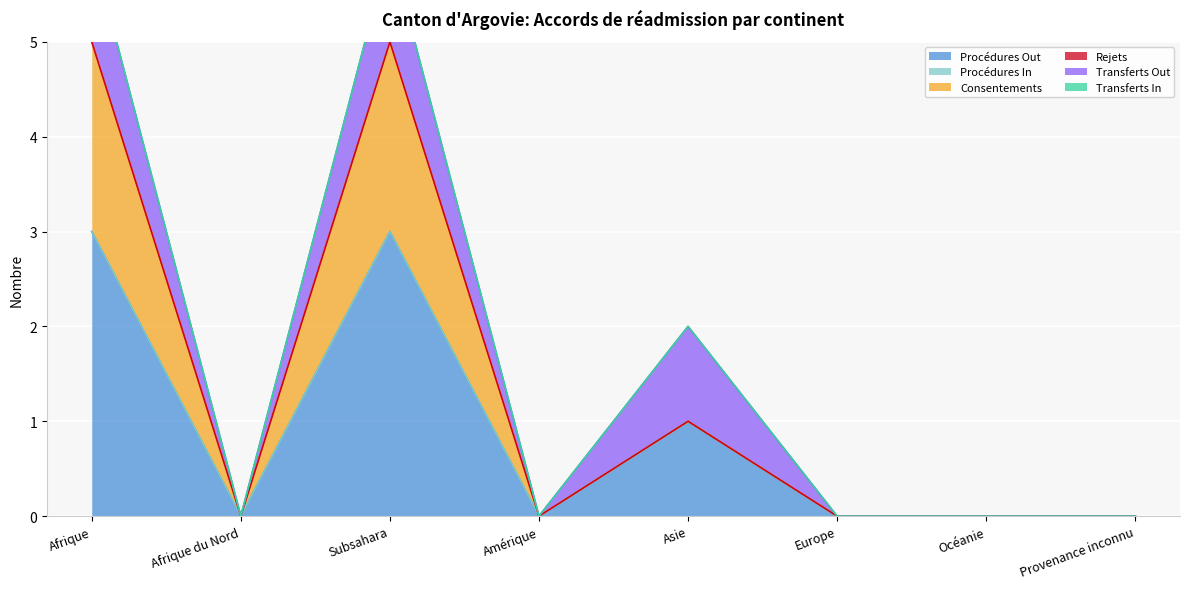

Reading right to left, transcribe all the data shown in this chart.

Procédures Out: Provenance inconnu=0	Océanie=0	Europe=0	Asie=1	Amérique=0	Subsahara=3	Afrique du Nord=0	Afrique=3
Procédures In: Provenance inconnu=0	Océanie=0	Europe=0	Asie=0	Amérique=0	Subsahara=0	Afrique du Nord=0	Afrique=0
Consentements: Provenance inconnu=0	Océanie=0	Europe=0	Asie=0	Amérique=0	Subsahara=2	Afrique du Nord=0	Afrique=2
Rejets: Provenance inconnu=0	Océanie=0	Europe=0	Asie=0	Amérique=0	Subsahara=0	Afrique du Nord=0	Afrique=0
Transferts Out: Provenance inconnu=0	Océanie=0	Europe=0	Asie=1	Amérique=0	Subsahara=1	Afrique du Nord=0	Afrique=1
Transferts In: Provenance inconnu=0	Océanie=0	Europe=0	Asie=0	Amérique=0	Subsahara=0	Afrique du Nord=0	Afrique=0